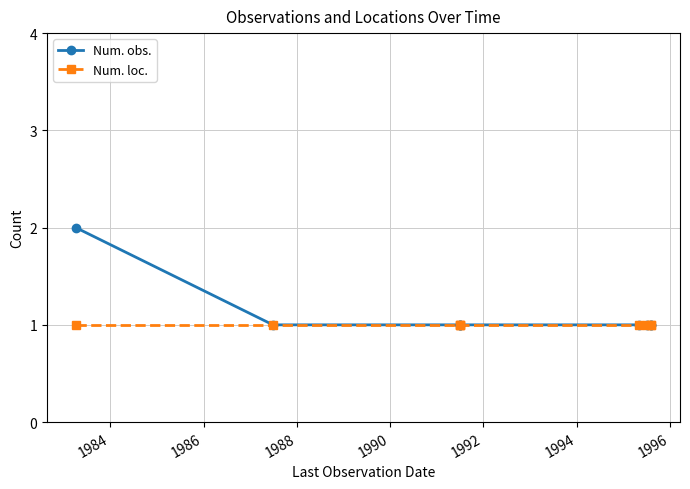

What is the approximate value of Num. obs. at 1984?

1